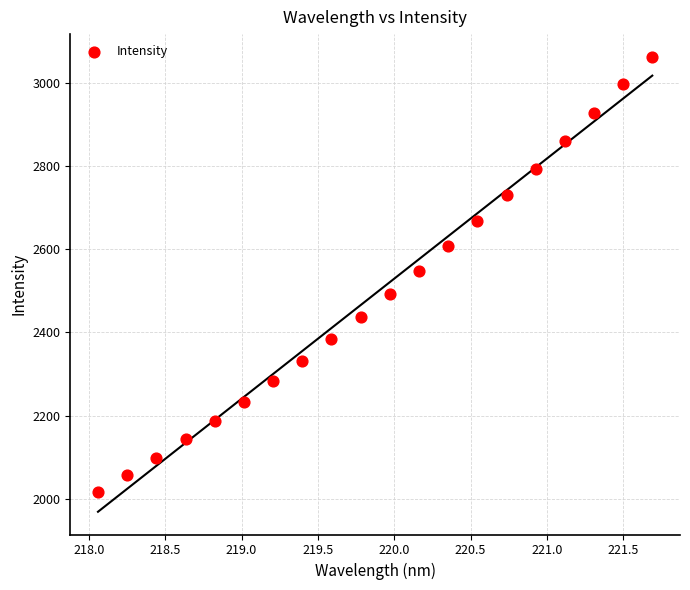

What is the range of X values (max minus min)?

3.6